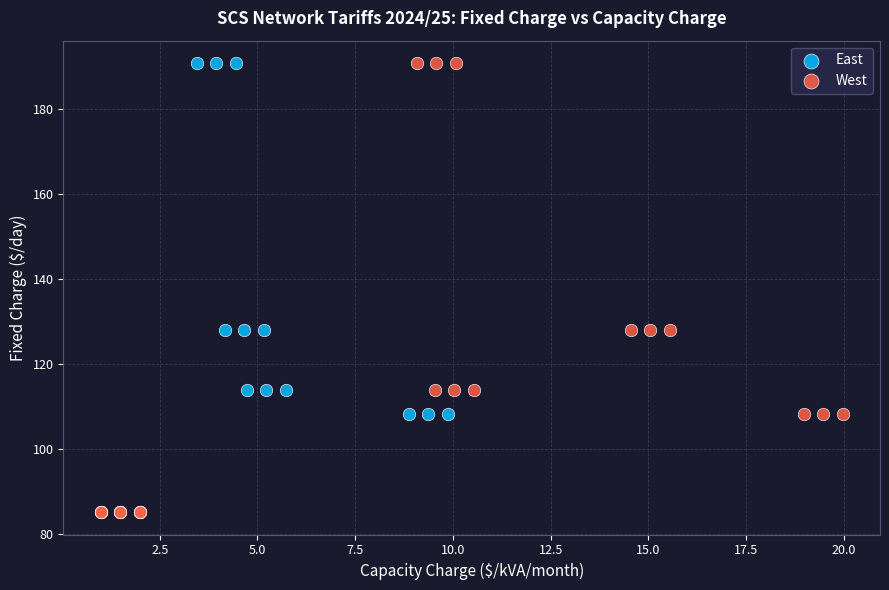

What are all the series names shown in the legend?

East, West